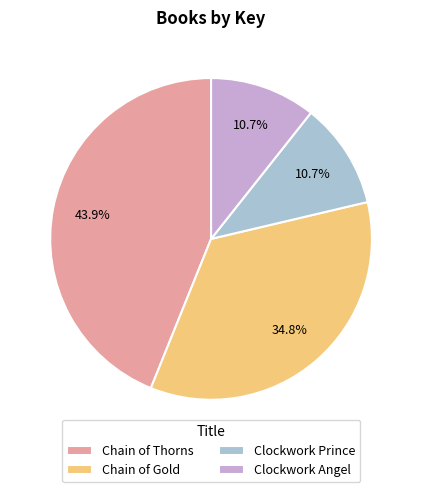

How many slices are in this pie chart?

4